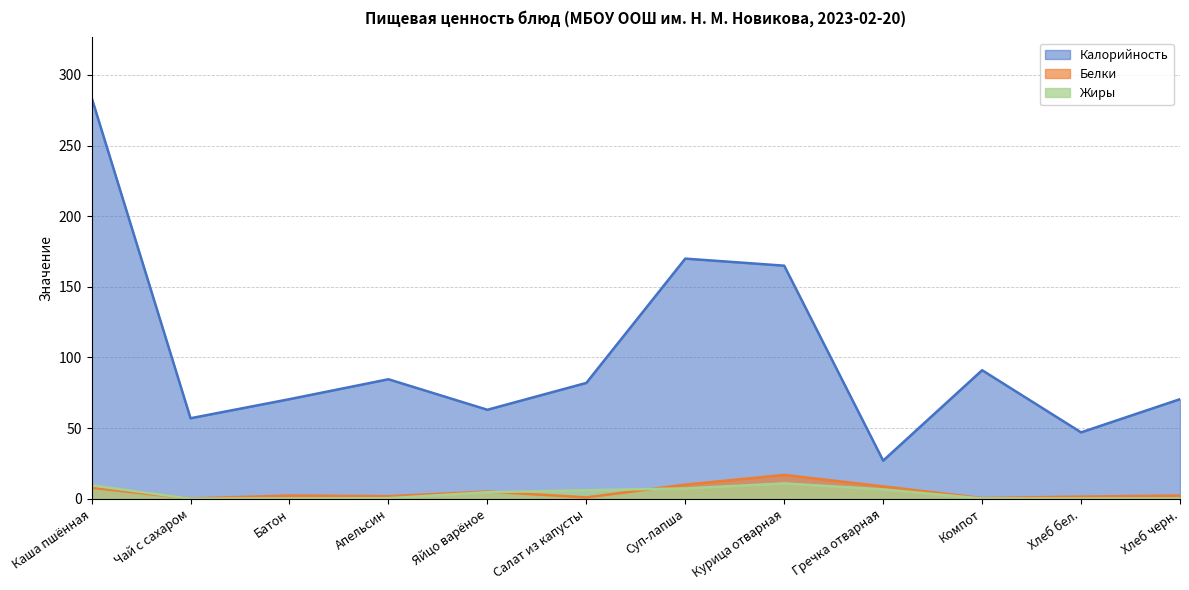

What is the total value across all series at Курица отварная?

192.8